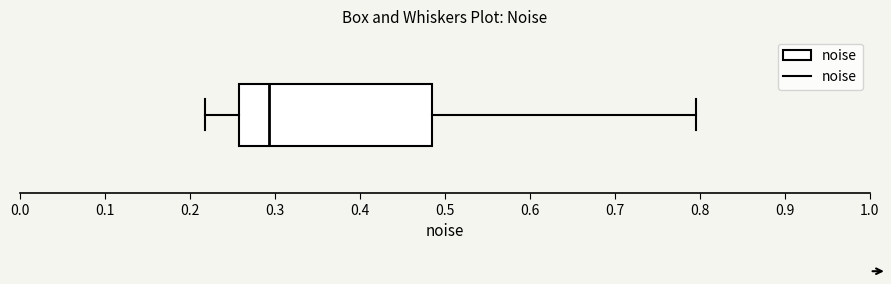

Read this box plot against the x-axis: the position of the median line, the range covered by the box, and the ends of both whiskers. The values are not printed on the chart, so give them approximately, as read against the axis.

median 0.29, box 0.26 to 0.48, whiskers 0.22 to 0.80